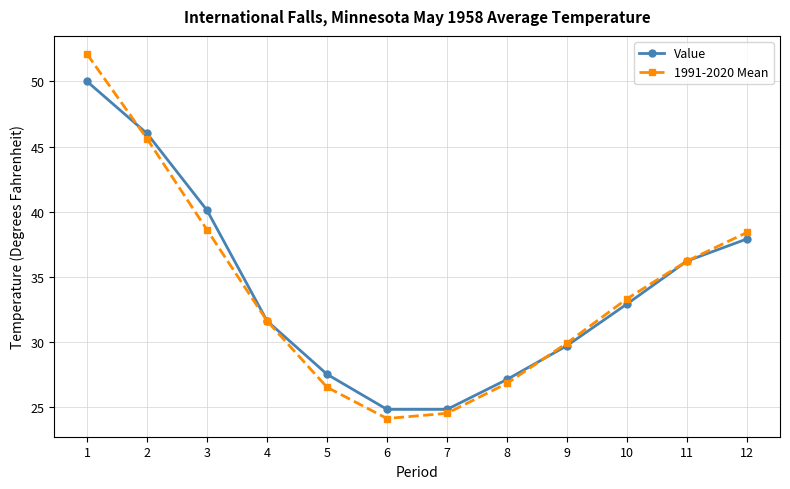

What is the value of the Value point at the 7th from the left?

24.8